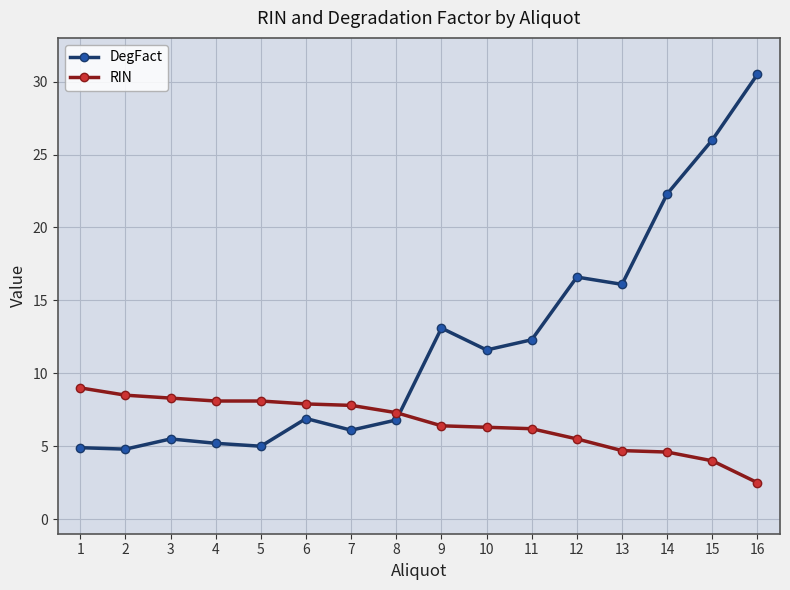

What is the greatest value displayed?

30.5